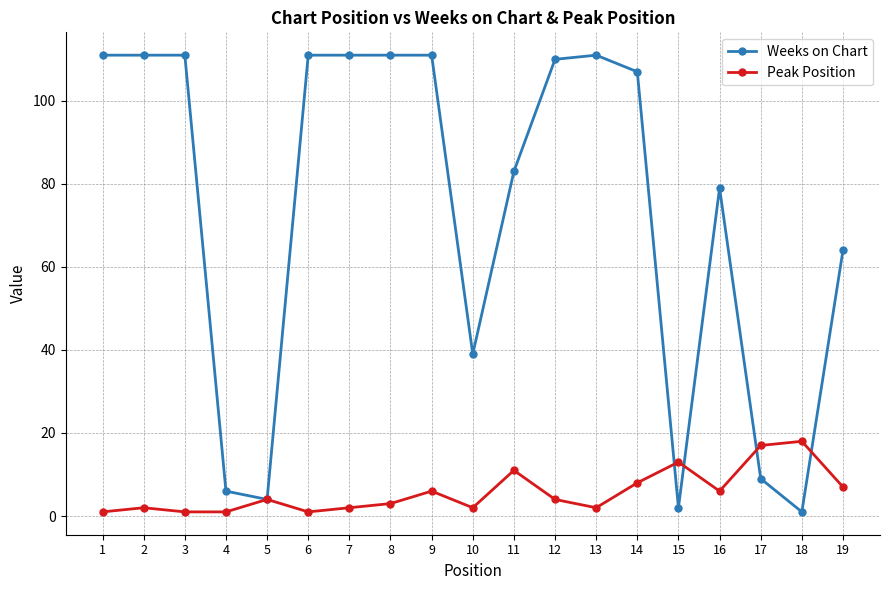

Reading right to left, what are all the values shown in this chart?

Weeks on Chart: 64	1	9	79	2	107	111	110	83	39	111	111	111	111	4	6	111	111	111
Peak Position: 7	18	17	6	13	8	2	4	11	2	6	3	2	1	4	1	1	2	1